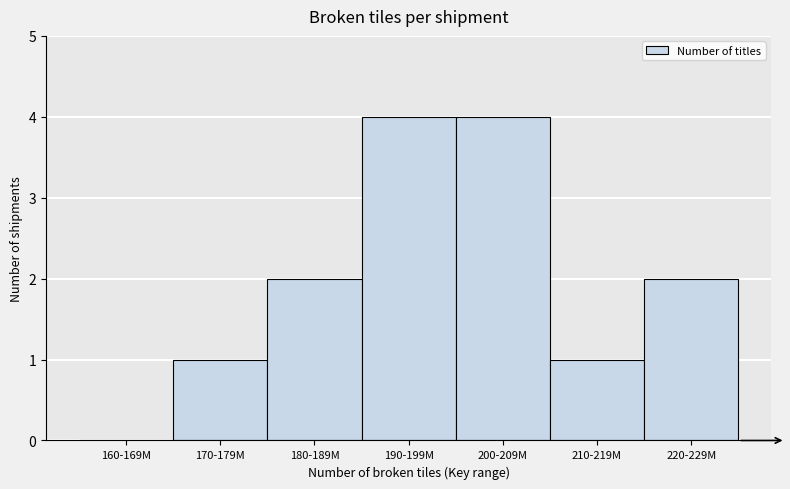

The value at 210-219M is 1. True or false?

True